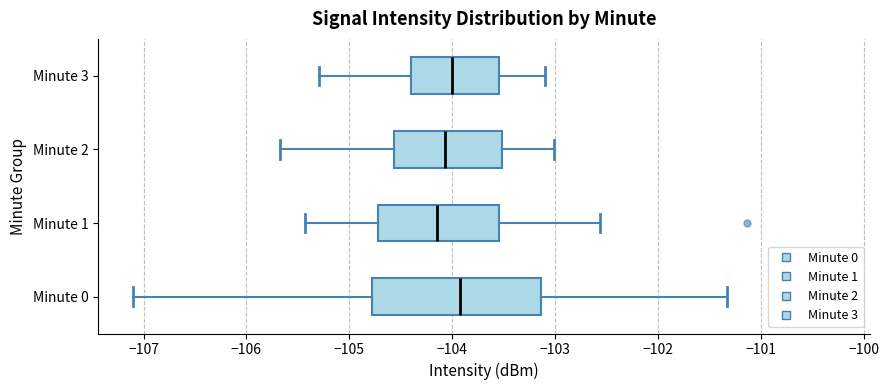

Reading bottom to top, transcribe this box plot: for each box, give where its median line is, the range the box spans, and where its two whiskers end, as read against the x-axis. The values are not printed on the chart, so give them approximately, as read against the axis.

Minute 0: median -103.9, box -104.8 to -103.1, whiskers -107.1 to -101.3
Minute 1: median -104.1, box -104.7 to -103.5, whiskers -105.4 to -102.6
Minute 2: median -104.1, box -104.6 to -103.5, whiskers -105.7 to -103.0
Minute 3: median -104.0, box -104.4 to -103.5, whiskers -105.3 to -103.1